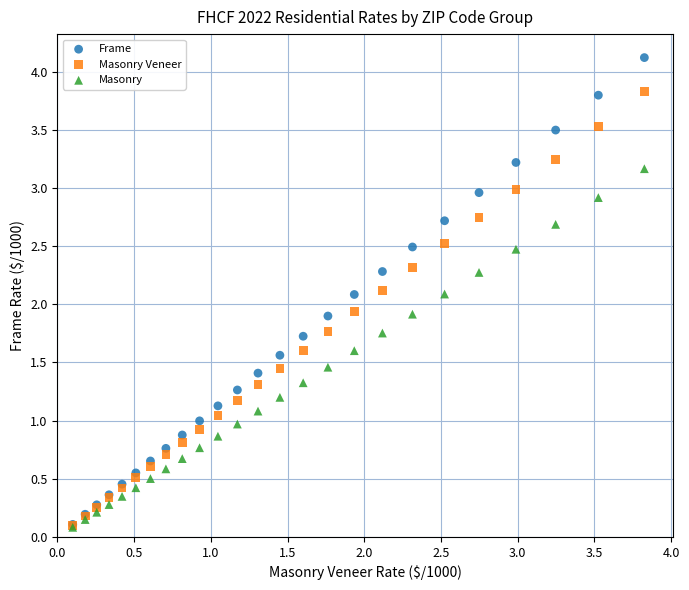

What are all the series names shown in the legend?

Frame, Masonry Veneer, Masonry